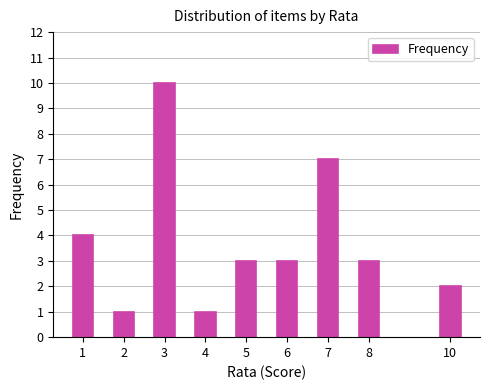

Reading left to right, extract all data points from this chart.

1=4	2=1	3=10	4=1	5=3	6=3	7=7	8=3	10=2